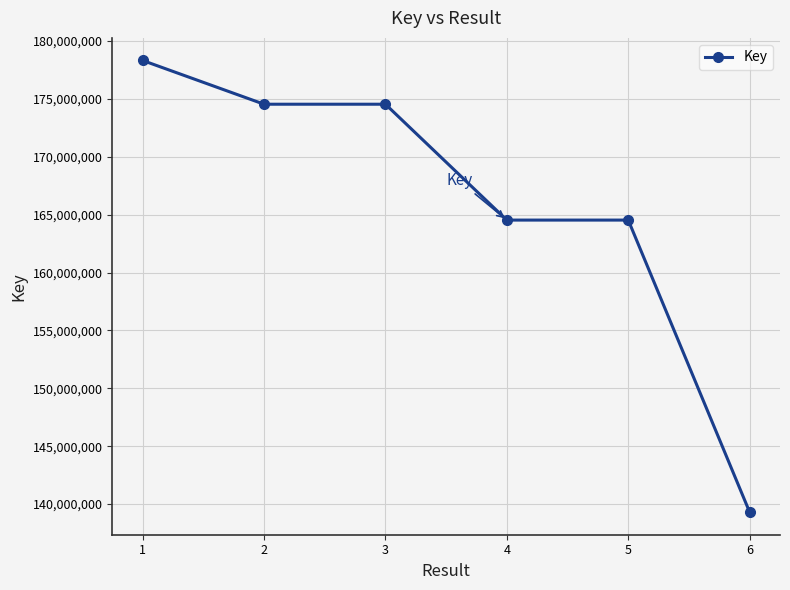

What is the minimum value shown in the chart?

139307913